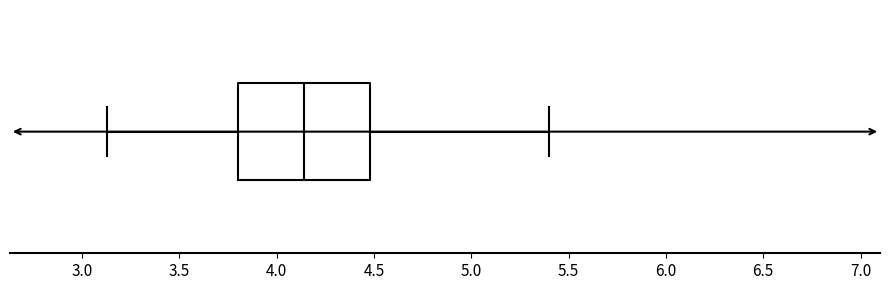

Transcribe this box plot: give where the median line is, the range the box spans, and where the two whiskers end, as read against the x-axis. The values are not printed on the chart, so give them approximately, as read against the axis.

median 4.15, box 3.80 to 4.50, whiskers 3.15 to 5.40